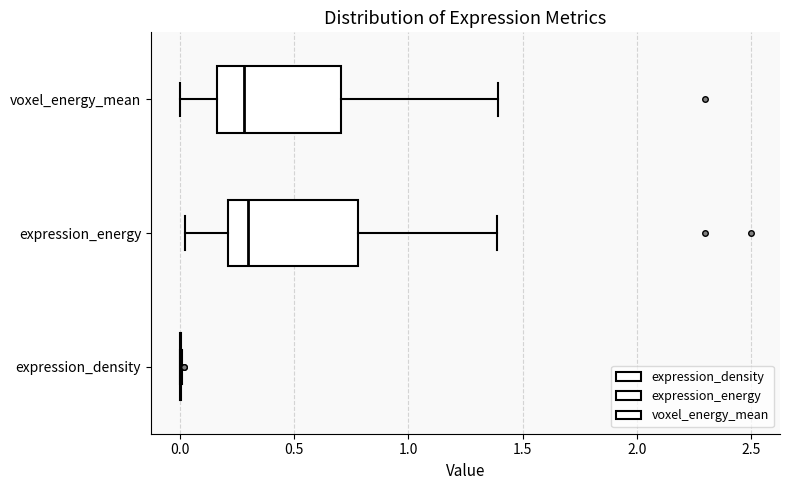

Reading bottom to top, read every box against the x-axis: the position of its median line, the range the box covers, and the ends of its whiskers. The values are not printed on the chart, so give them approximately, as read against the axis.

expression_density: box collapsed to a line at 0.00, whiskers 0.00 to 0.00
expression_energy: median 0.30, box 0.20 to 0.80, whiskers 0.00 to 1.40
voxel_energy_mean: median 0.30, box 0.15 to 0.70, whiskers 0.00 to 1.40